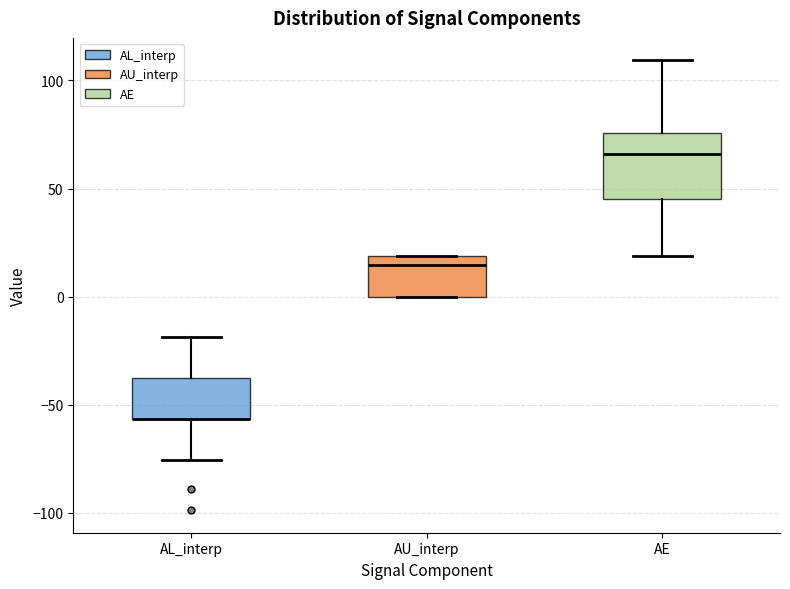

Where is the lower edge of the box for AU_interp on the y-axis? The values are not printed on the chart, so give them approximately, as read against the axis.

0